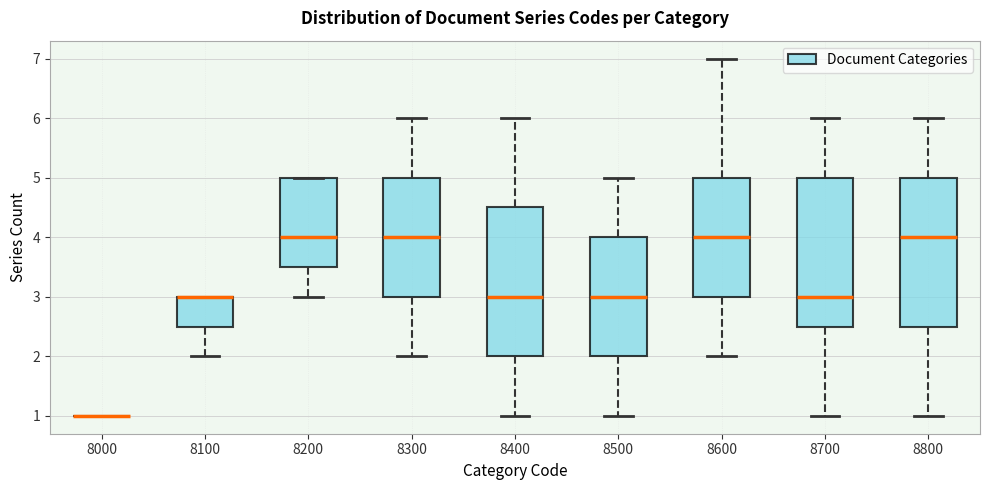

Reading left to right, transcribe this box plot: for each box, give where its median line is, the range the box spans, and where its two whiskers end, as read against the y-axis. The values are not printed on the chart, so give them approximately, as read against the axis.

8000: box collapsed to a line at 1.0, whiskers 1.0 to 1.0
8100: median 3.0 (drawn on the box's upper edge), box 2.5 to 3.0, whiskers 2.0 to 3.0
8200: median 4.0, box 3.5 to 5.0, whiskers 3.0 to 5.0
8300: median 4.0, box 3.0 to 5.0, whiskers 2.0 to 6.0
8400: median 3.0, box 2.0 to 4.5, whiskers 1.0 to 6.0
8500: median 3.0, box 2.0 to 4.0, whiskers 1.0 to 5.0
8600: median 4.0, box 3.0 to 5.0, whiskers 2.0 to 7.0
8700: median 3.0, box 2.5 to 5.0, whiskers 1.0 to 6.0
8800: median 4.0, box 2.5 to 5.0, whiskers 1.0 to 6.0